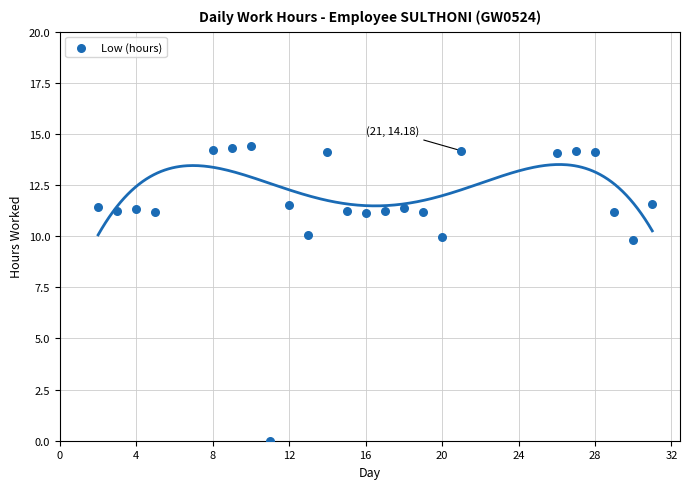

What is the range of X values (max minus min)?

29.0